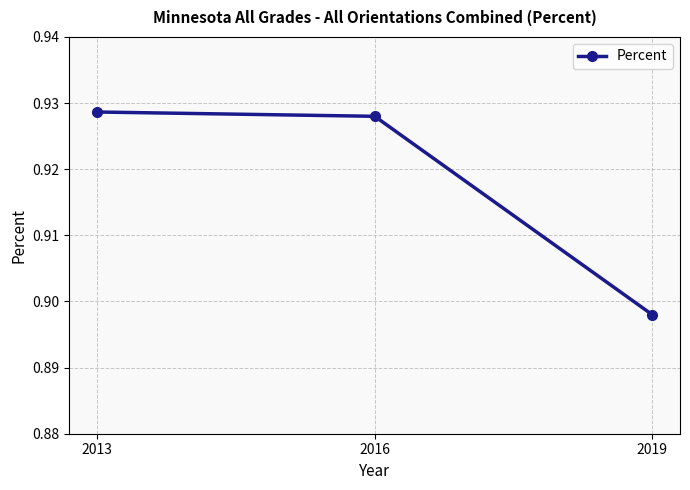

What is the sum of all values?

2.8